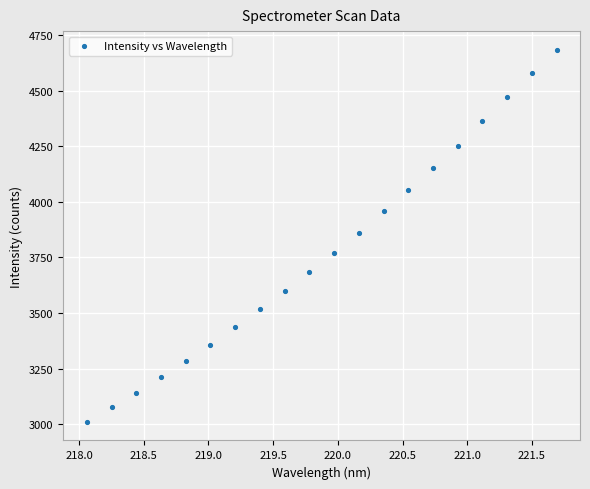

What is the range of X values (max minus min)?

3.6